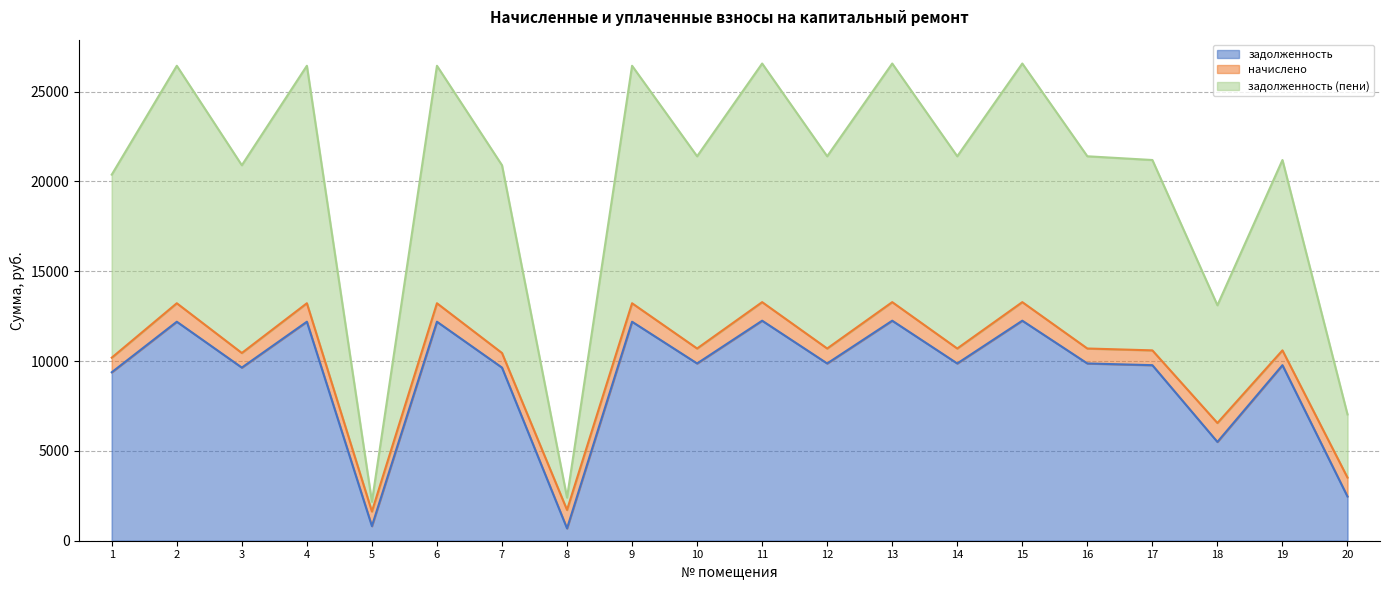

At which category does задолженность reach its first local valley?

3